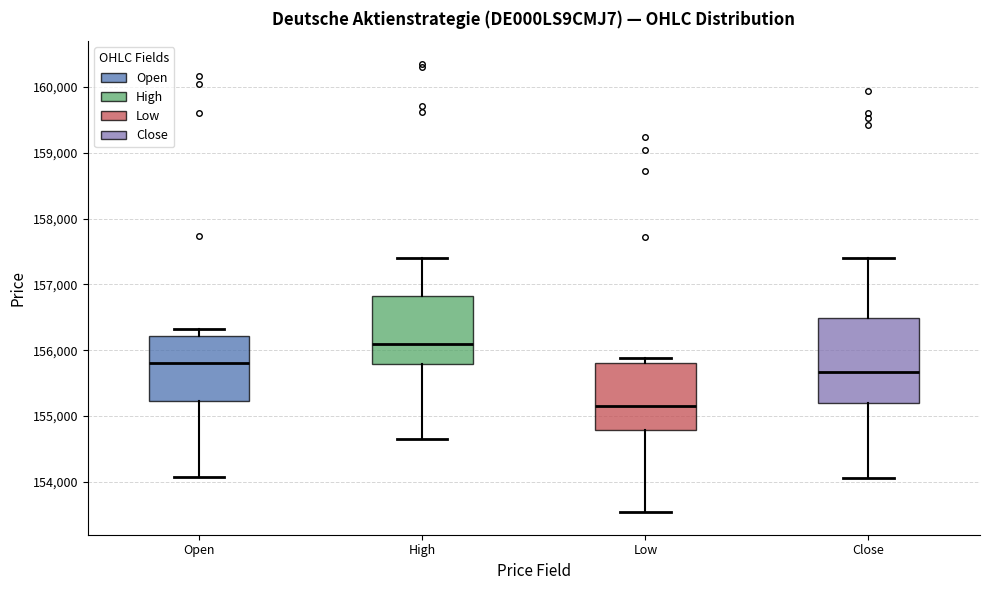

Where does the upper whisker of the box for High end on the y-axis? The values are not printed on the chart, so give them approximately, as read against the axis.

157400